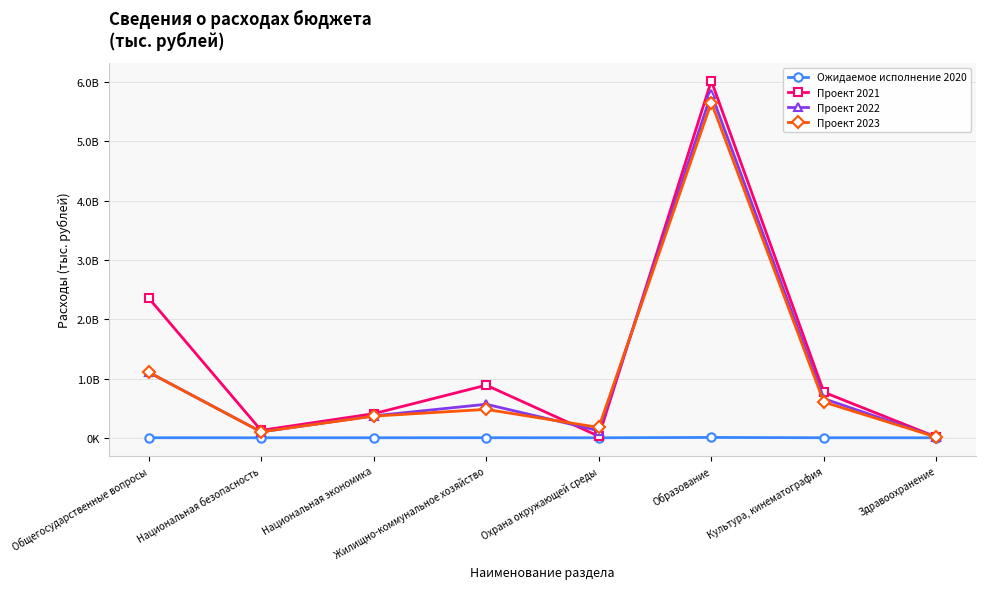

At which category does Ожидаемое исполнение 2020 reach its first local peak?

Жилищно-коммунальное хозяйство